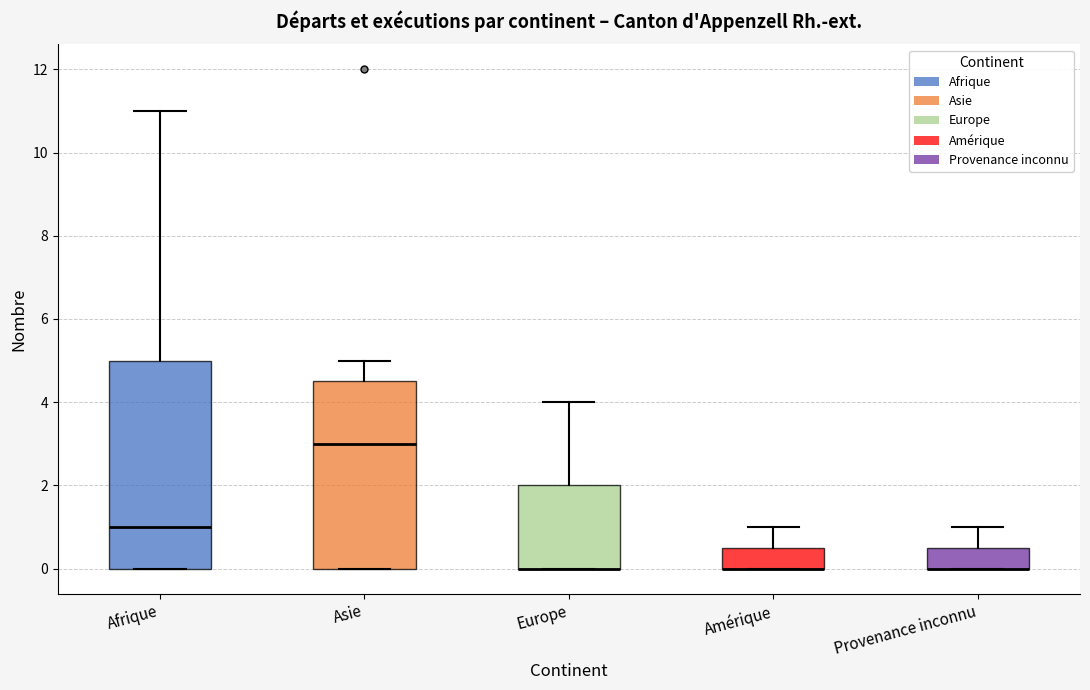

Reading left to right, read every box against the y-axis: the position of its median line, the range the box covers, and the ends of its whiskers. The values are not printed on the chart, so give them approximately, as read against the axis.

Afrique: median 1.0, box 0.0 to 5.0, whiskers 0.0 to 11.0
Asie: median 3.0, box 0.0 to 4.6, whiskers 0.0 to 5.0
Europe: median 0.0 (drawn on the box's lower edge), box 0.0 to 2.0, whiskers 0.0 to 4.0
Amérique: median 0.0 (drawn on the box's lower edge), box 0.0 to 0.6, whiskers 0.0 to 1.0
Provenance inconnu: median 0.0 (drawn on the box's lower edge), box 0.0 to 0.6, whiskers 0.0 to 1.0